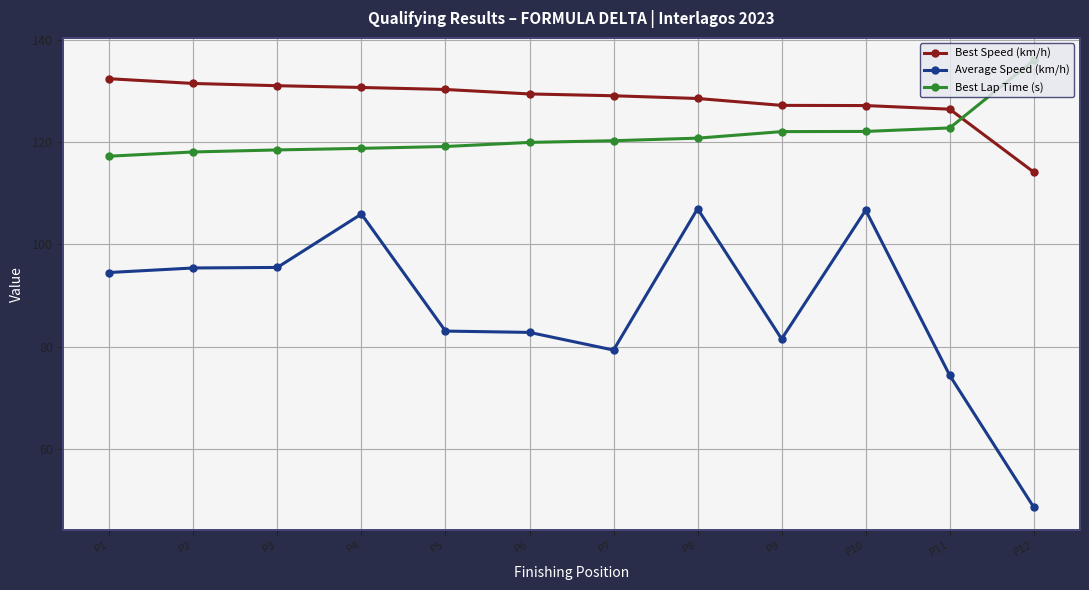

What is the sum of all Best Speed (km/h) values?

1537.3